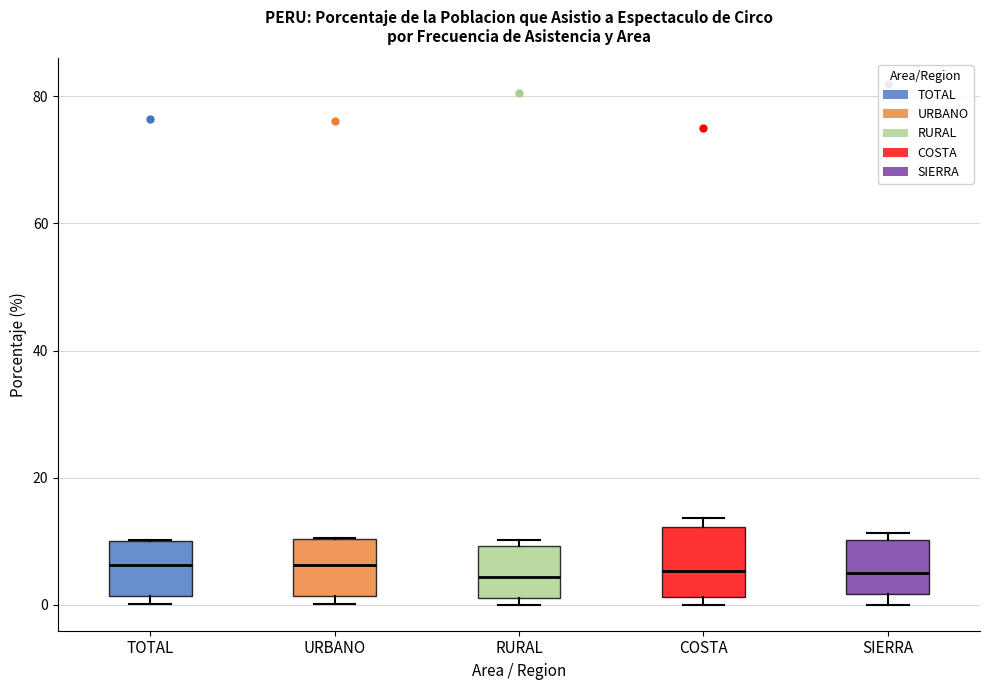

Where does the median line of the box for COSTA sit on the y-axis? The values are not printed on the chart, so give them approximately, as read against the axis.

6